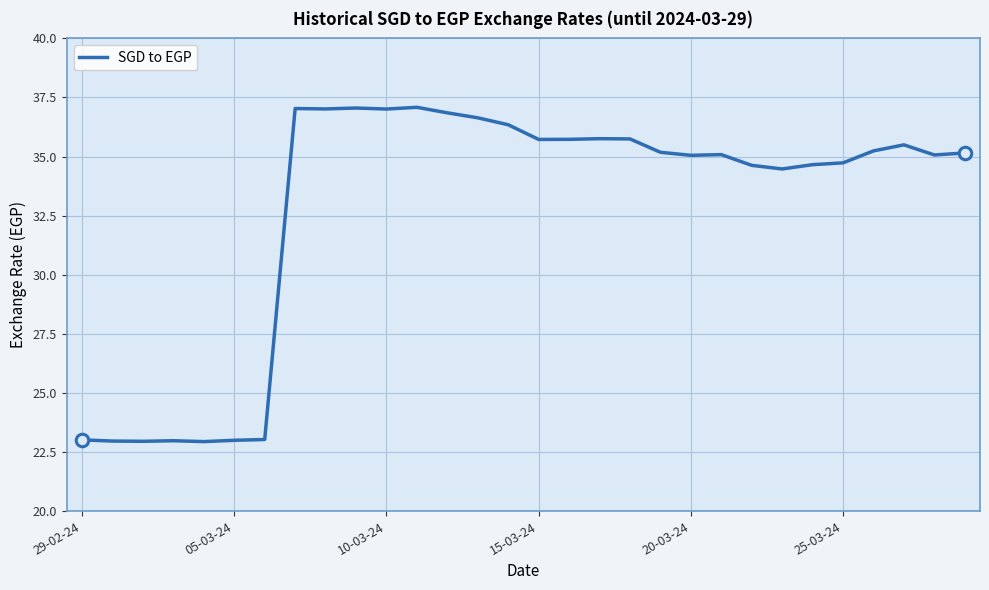

What is the smallest value displayed?

22.9